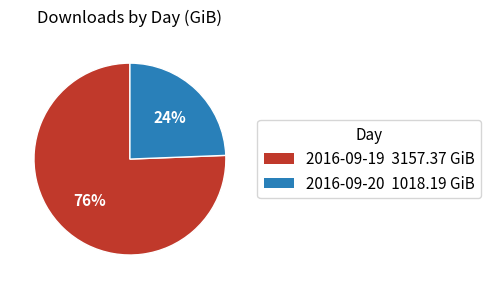

Count the number of slices in the pie.

2